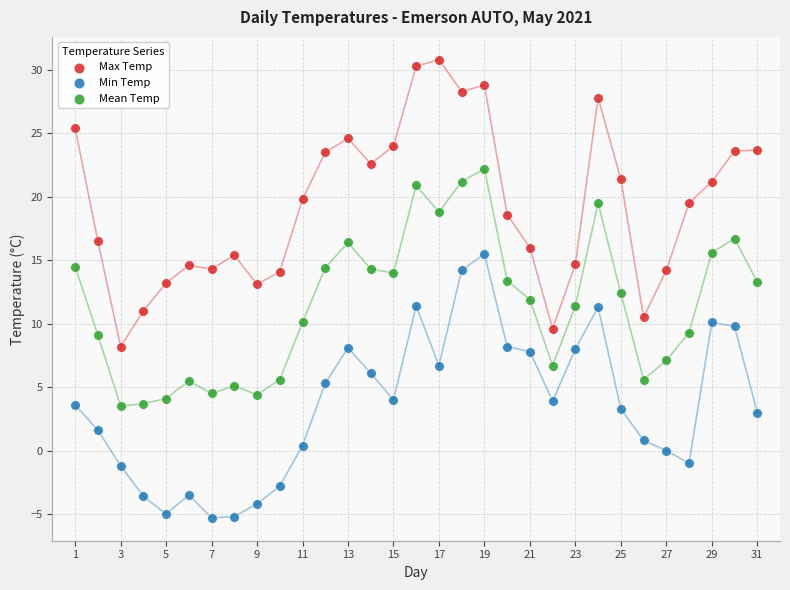

Across all data points, what is the range of Y values (max minus min)?

36.1